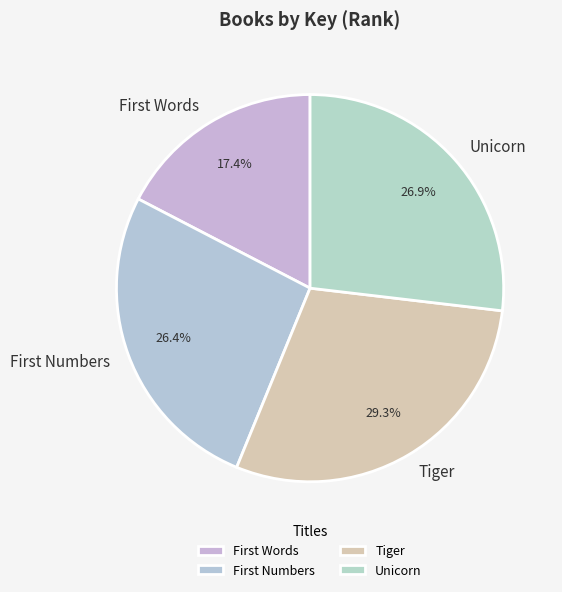

How much of the chart is everything except Unicorn?

73.1%